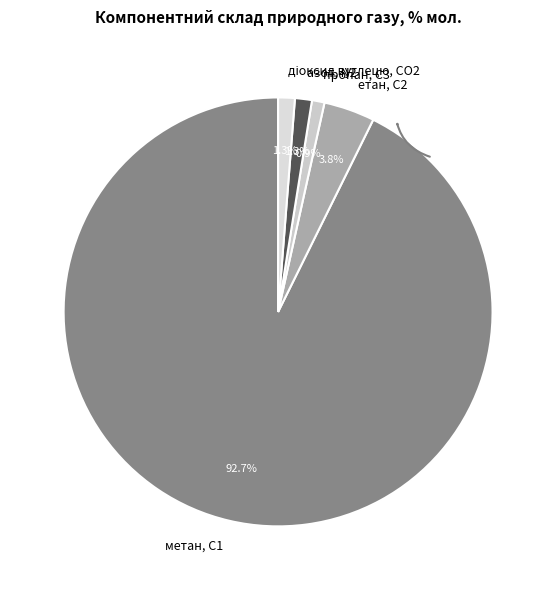

Is it true that пропан, С3 is 1% of the pie?

True